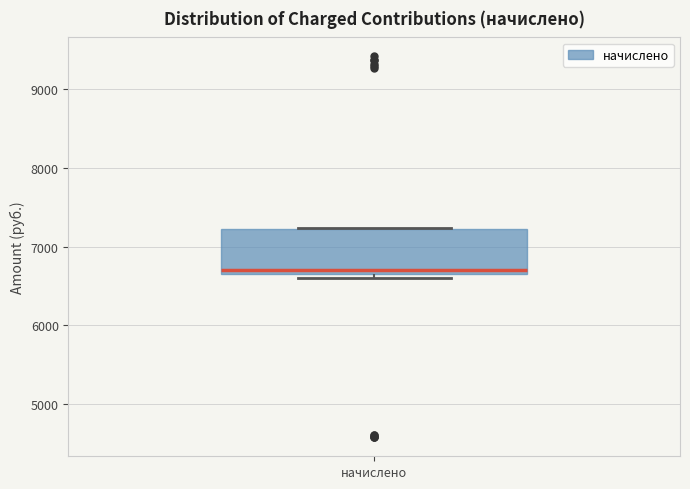

Read this box plot against the y-axis: the position of the median line, the range covered by the box, and the ends of both whiskers. The values are not printed on the chart, so give them approximately, as read against the axis.

median 6700 (just above the box's lower edge), box 6700 to 7200, whiskers 6600 to 7200